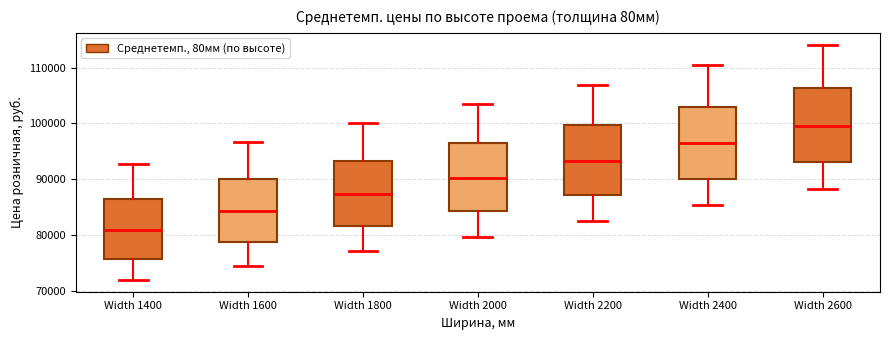

Reading left to right, read every box against the y-axis: the position of its median line, the range the box covers, and the ends of its whiskers. The values are not printed on the chart, so give them approximately, as read against the axis.

Width 1400: median 81000, box 76000 to 86000, whiskers 72000 to 93000
Width 1600: median 84000, box 79000 to 90000, whiskers 75000 to 97000
Width 1800: median 87000, box 82000 to 93000, whiskers 77000 to 100000
Width 2000: median 90000, box 84000 to 96000, whiskers 80000 to 103000
Width 2200: median 93000, box 87000 to 100000, whiskers 82000 to 107000
Width 2400: median 96000, box 90000 to 103000, whiskers 85000 to 110000
Width 2600: median 100000, box 93000 to 106000, whiskers 88000 to 114000